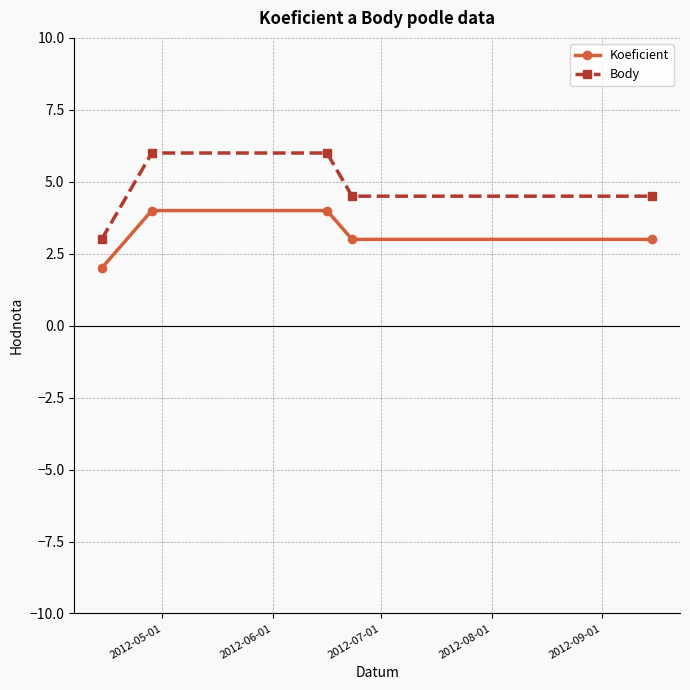

Reading left to right, extract all data points from this chart.

Koeficient: 2.0	4.0	4.0	3.0	3.0
Body: 3.0	6.0	6.0	4.5	4.5